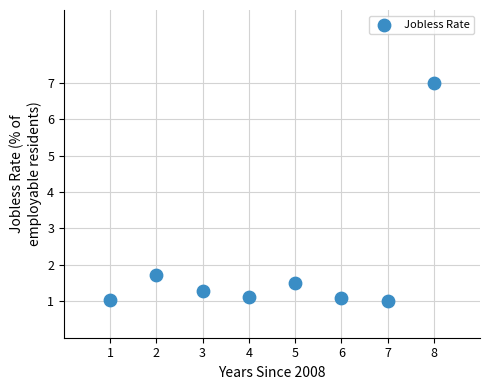

What is the range of Y values (max minus min)?

6.0